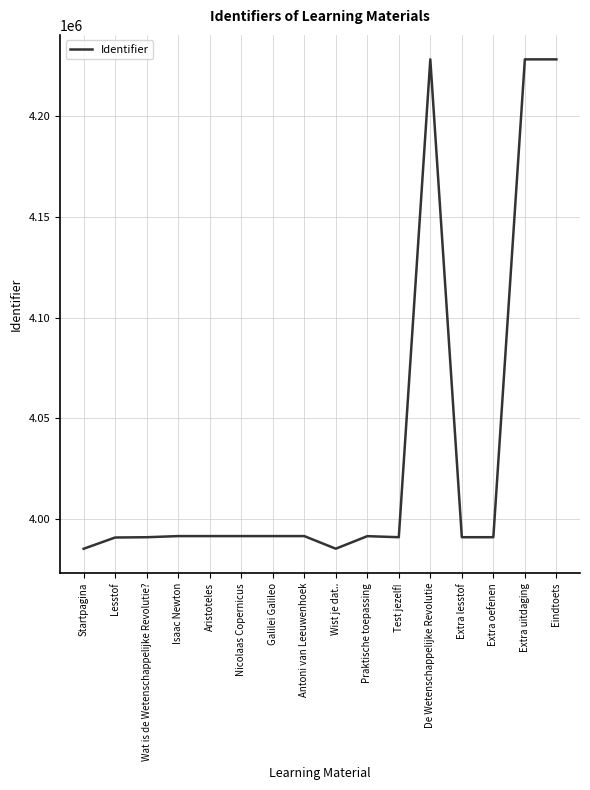

Count the number of data series in this chart.

1